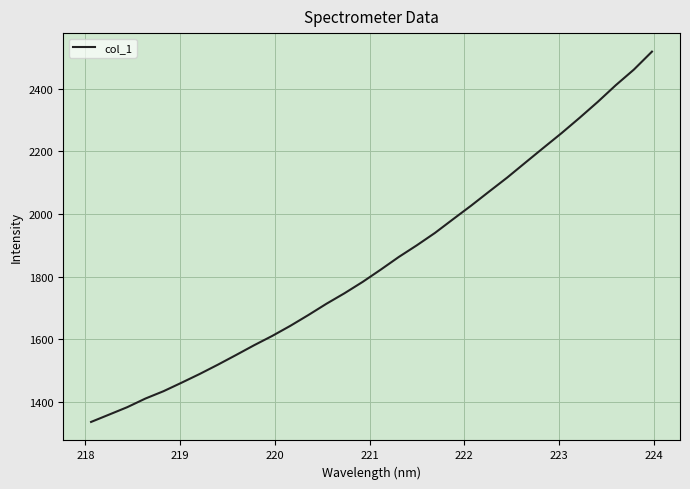

How many series are shown in this chart?

1